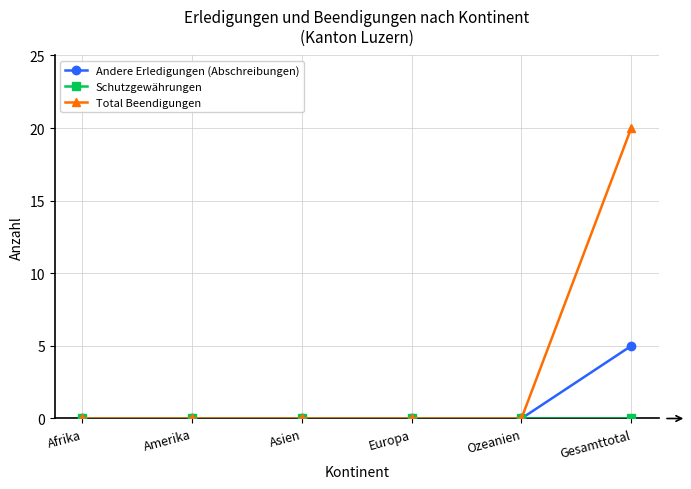

How many lines are shown in the chart?

3